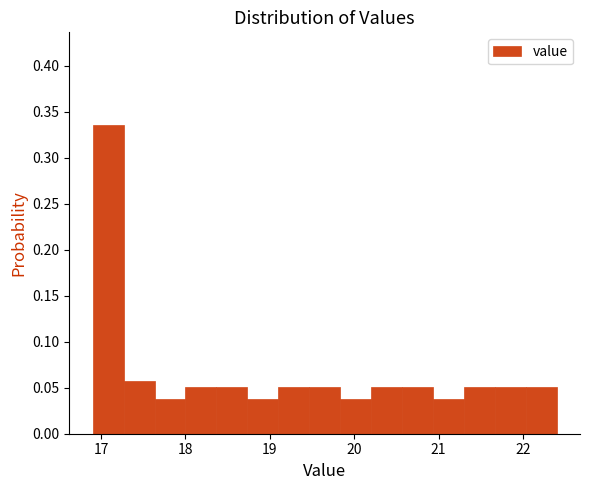

Around what value on the x-axis is the tallest bar? Give the approximate position of its centre, as read against the axis.

17.1